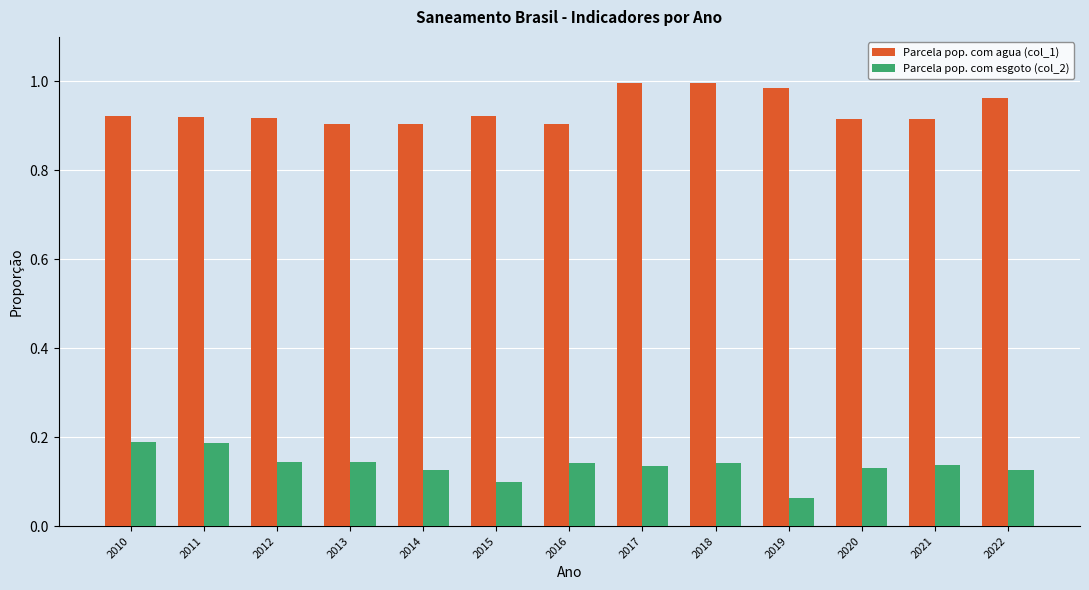

Where is Parcela pop. com esgoto (col_2) nearest to the value 0?

2019